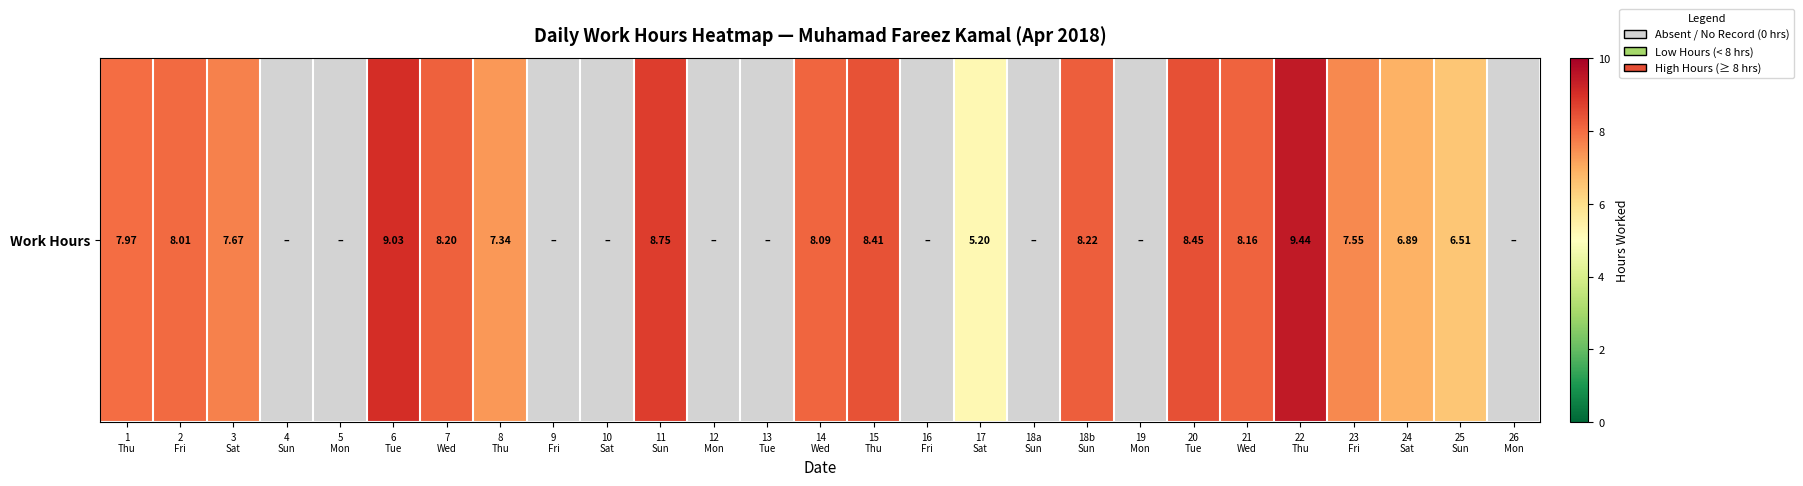

Which label corresponds to the largest value in the chart?

22
Thu